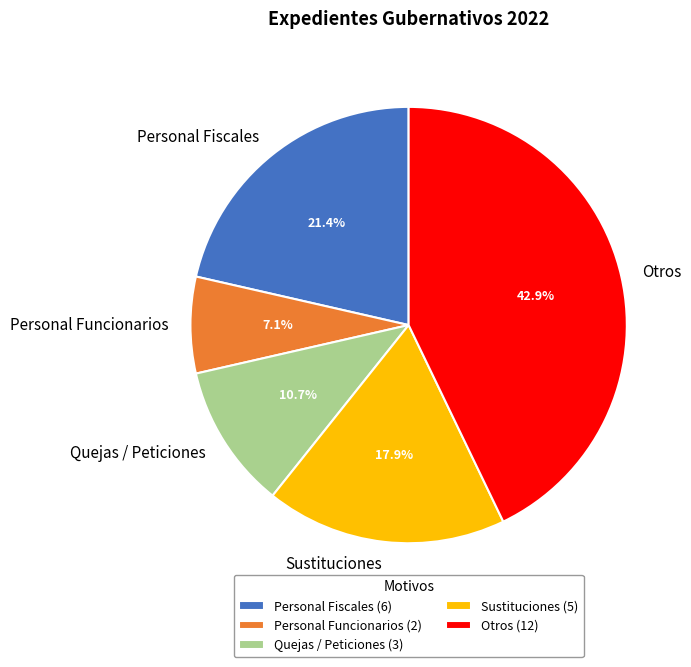

Is Otros the majority of the pie?

No